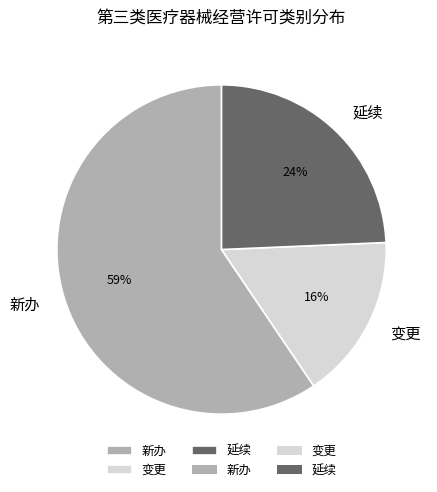

Which category accounts for the majority?

新办